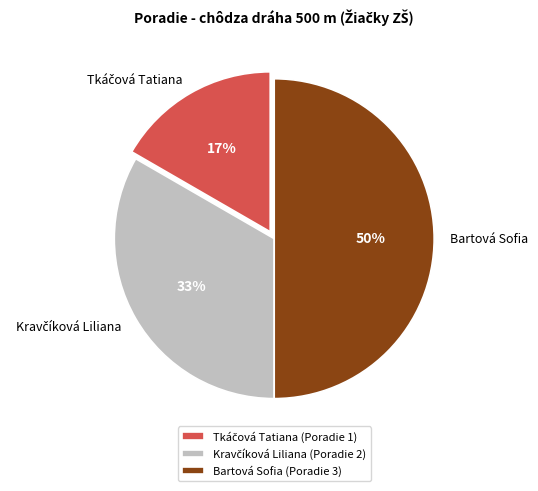

How many segments does this pie chart have?

3